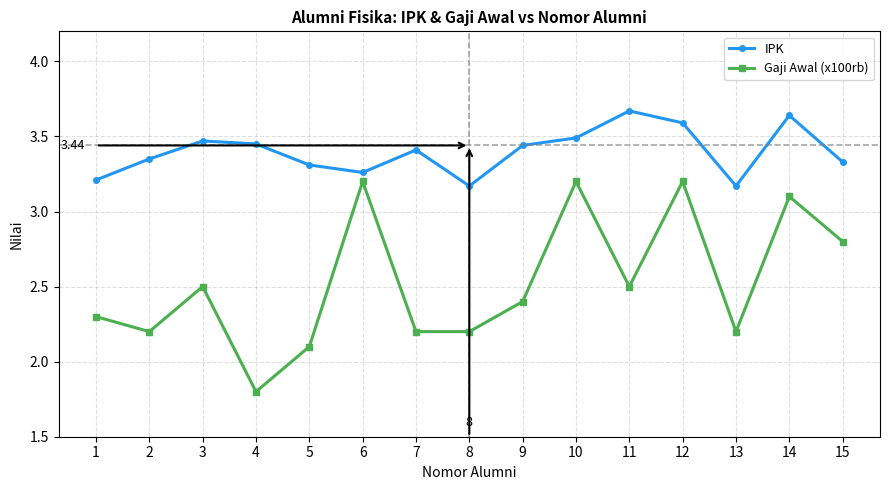

True or false: IPK has more than 2 interior local peaks.

True